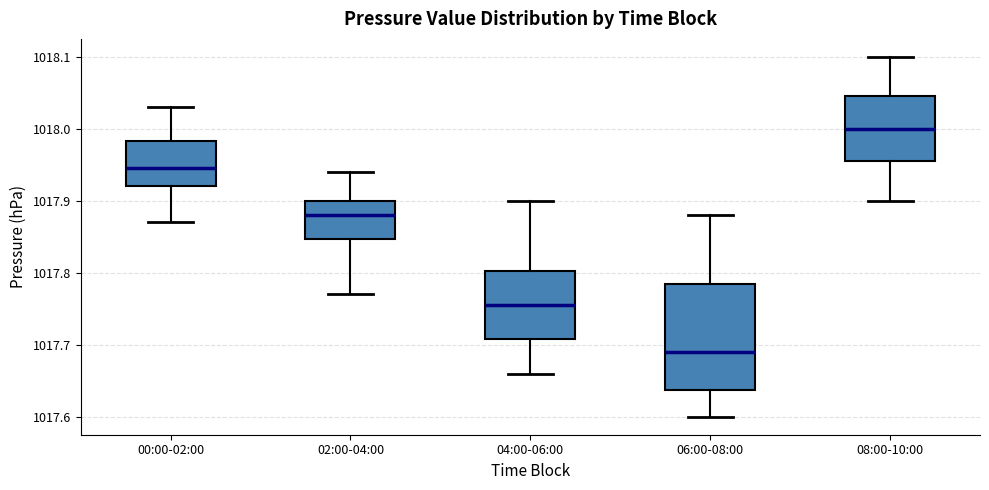

Reading left to right, transcribe this box plot: for each box, give where its median line is, the range the box spans, and where its two whiskers end, as read against the y-axis. The values are not printed on the chart, so give them approximately, as read against the axis.

00:00-02:00: median 1017.95, box 1017.92 to 1017.98, whiskers 1017.87 to 1018.03
02:00-04:00: median 1017.88, box 1017.85 to 1017.90, whiskers 1017.77 to 1017.94
04:00-06:00: median 1017.76, box 1017.71 to 1017.80, whiskers 1017.66 to 1017.90
06:00-08:00: median 1017.69, box 1017.64 to 1017.79, whiskers 1017.60 to 1017.88
08:00-10:00: median 1018.00, box 1017.96 to 1018.05, whiskers 1017.90 to 1018.10